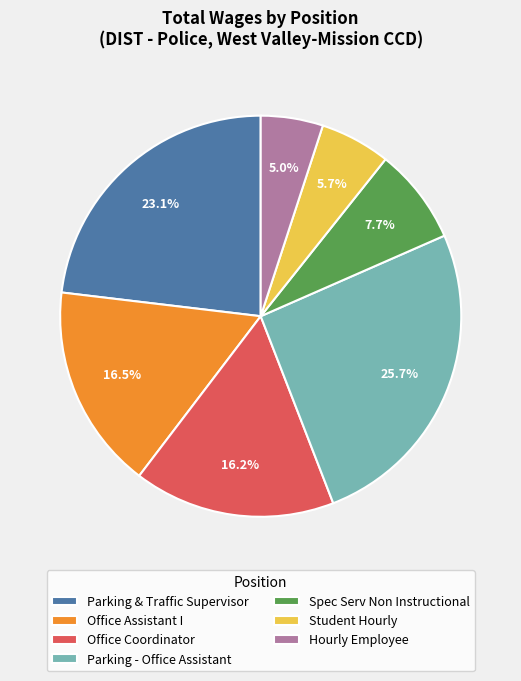

Does Spec Serv Non Instructional represent more than half of the total?

No